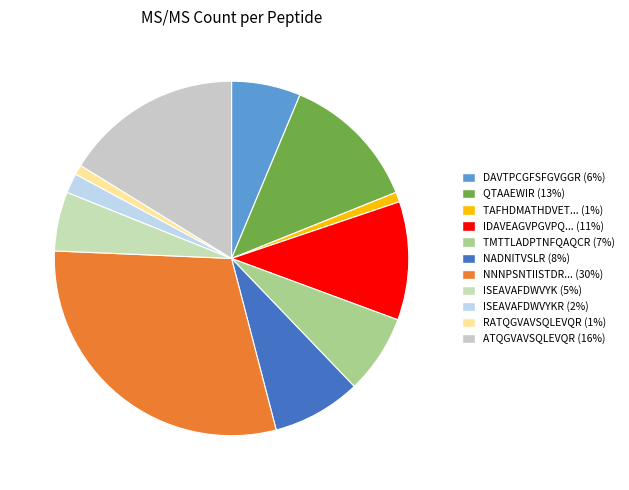

How many segments does this pie chart have?

11